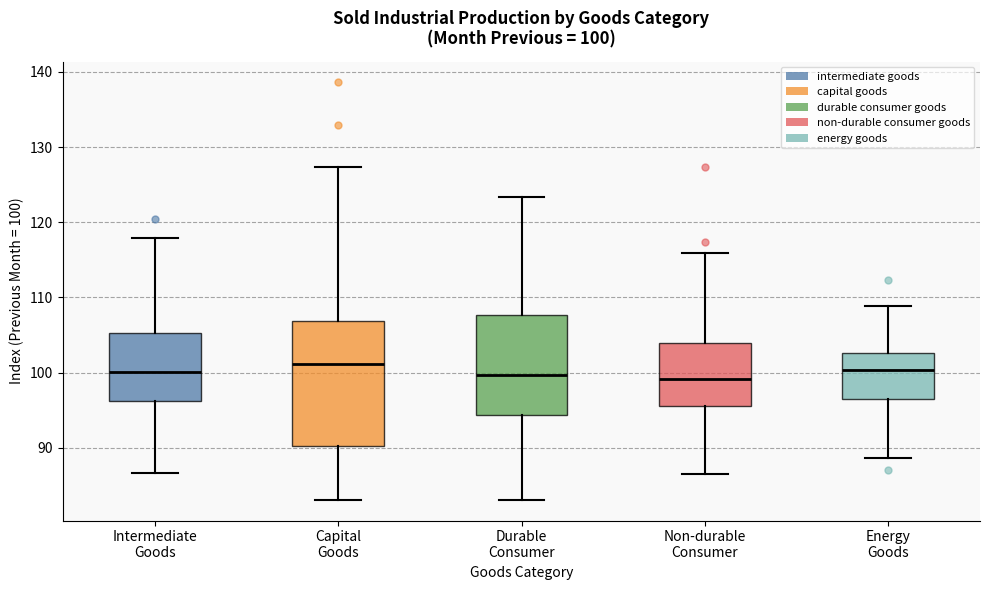

Which box is the tallest, from its lower edge to its upper edge?

Capital Goods